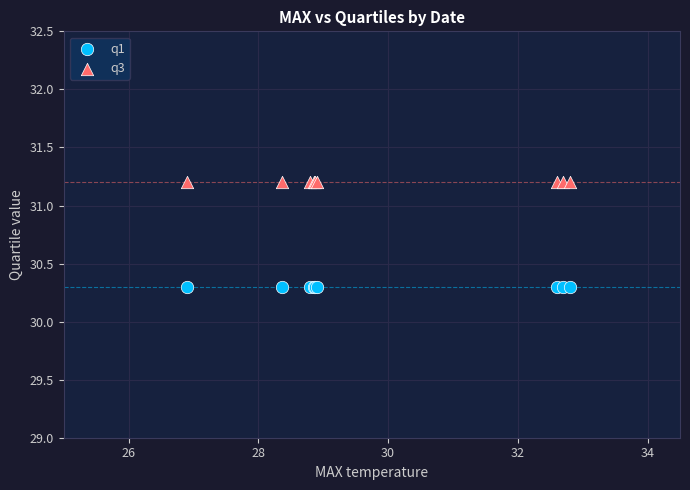

Which series reaches the maximum Y coordinate?

q3